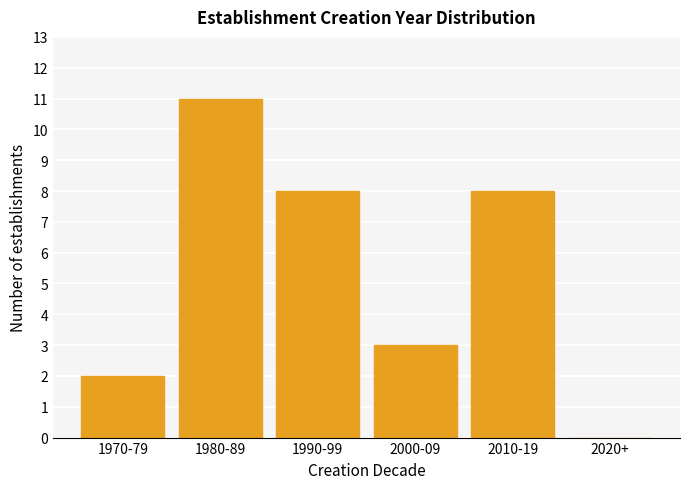

Reading left to right, transcribe all the data shown in this chart.

1970-79=2	1980-89=11	1990-99=8	2000-09=3	2010-19=8	2020+=0